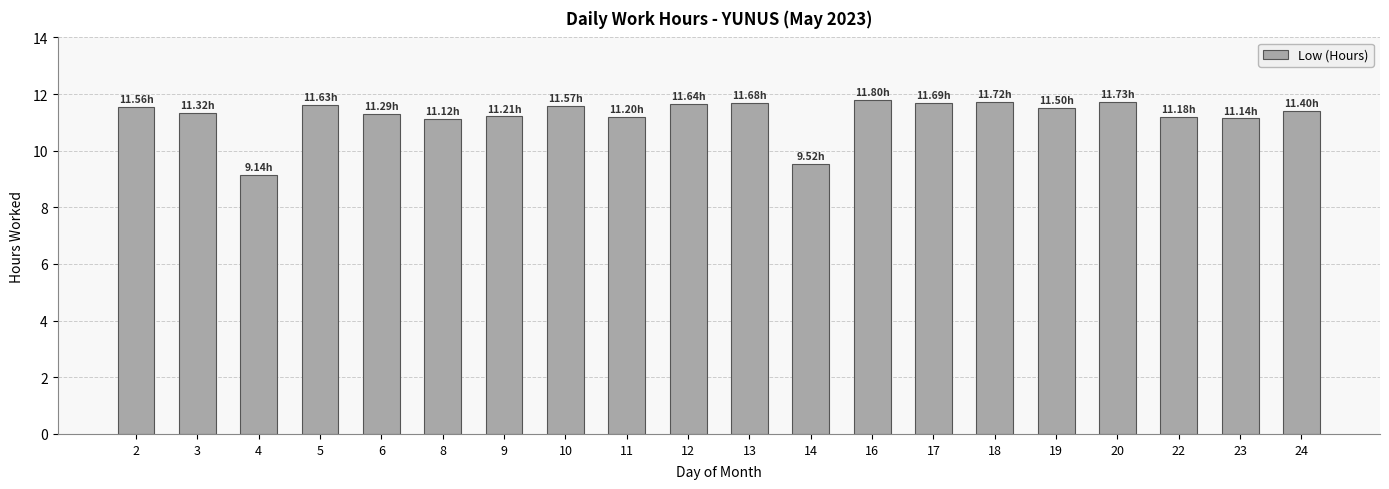

What is the difference between the second highest and minimum values?

2.6